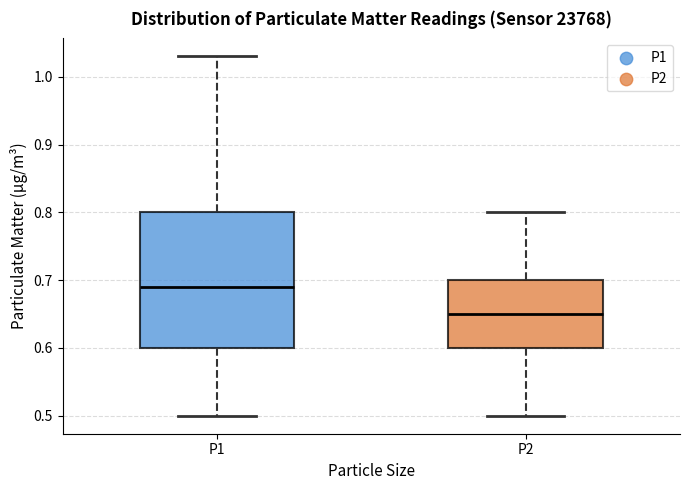

Which box is the tallest, from its lower edge to its upper edge?

P1